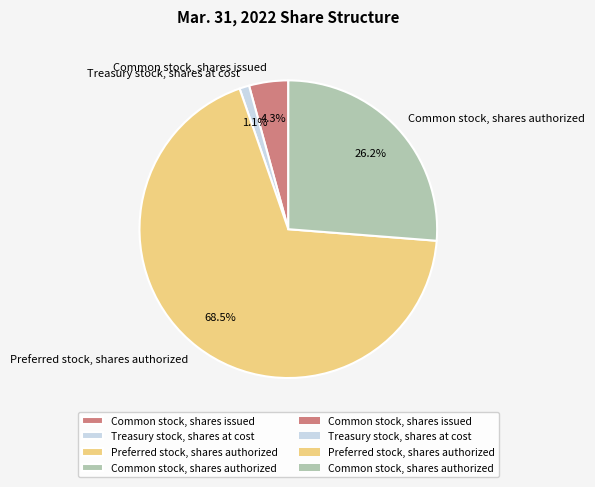

Between Preferred stock, shares authorized and Common stock, shares issued, which is larger?

Preferred stock, shares authorized